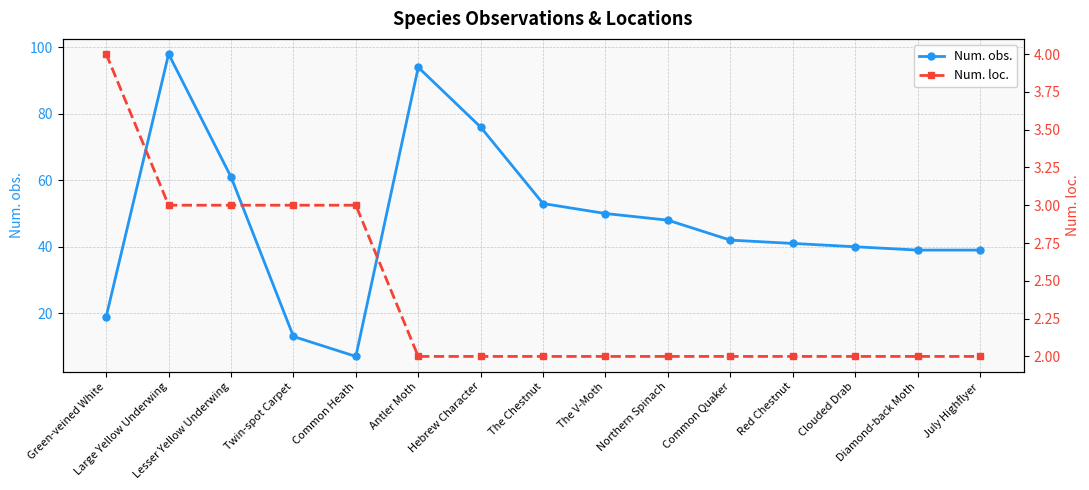

List the series in order of their overall mean, lowest first.

Num. loc., Num. obs.